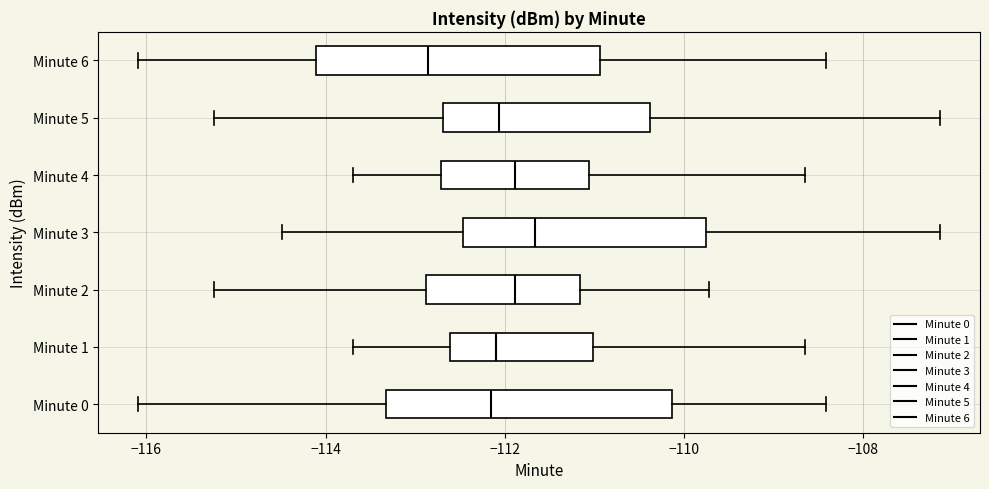

Where is the left edge of the box for Minute 0 on the x-axis? The values are not printed on the chart, so give them approximately, as read against the axis.

-113.4